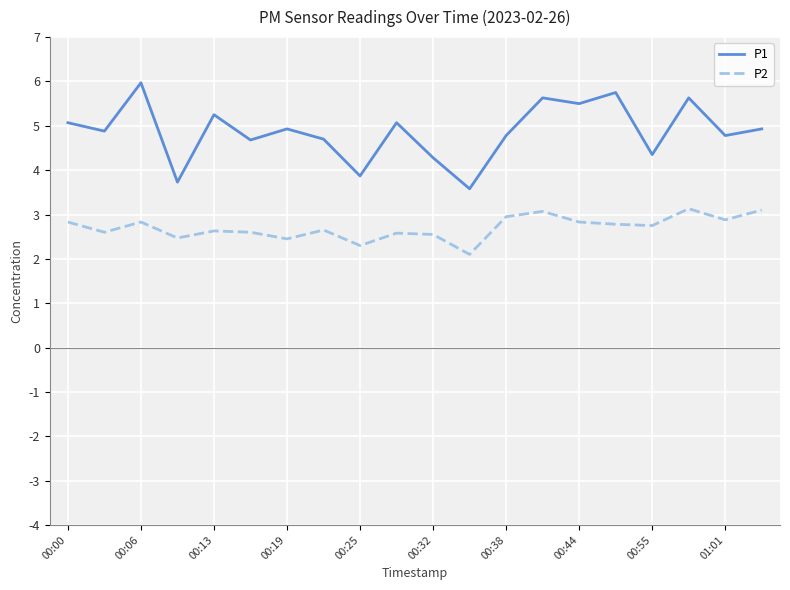

Which series has the largest total across all categories?

P1